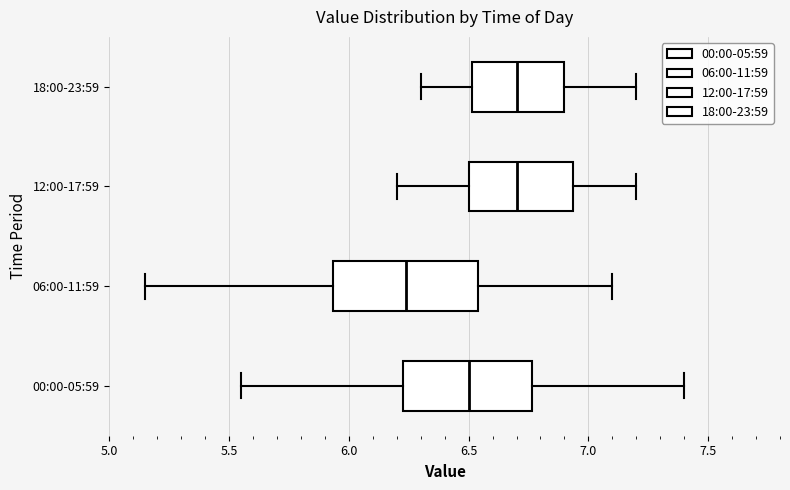

Reading bottom to top, read every box against the x-axis: the position of its median line, the range the box covers, and the ends of its whiskers. The values are not printed on the chart, so give them approximately, as read against the axis.

00:00-05:59: median 6.50, box 6.25 to 6.75, whiskers 5.55 to 7.40
06:00-11:59: median 6.25, box 5.95 to 6.55, whiskers 5.15 to 7.10
12:00-17:59: median 6.70, box 6.50 to 6.95, whiskers 6.20 to 7.20
18:00-23:59: median 6.70, box 6.50 to 6.90, whiskers 6.30 to 7.20